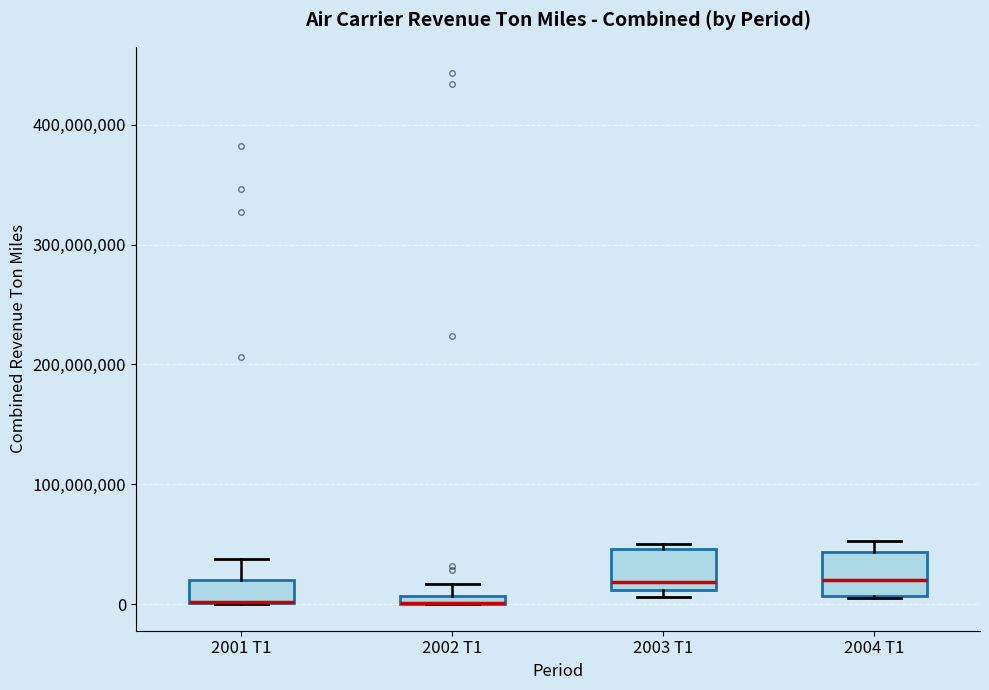

Where is the lower edge of the box for 2001 T1 on the y-axis? The values are not printed on the chart, so give them approximately, as read against the axis.

0